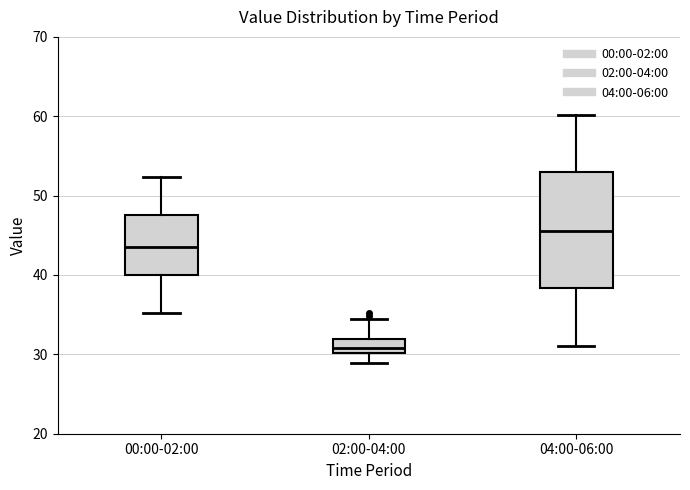

Where does the median line of the box for 02:00-04:00 sit on the y-axis? The values are not printed on the chart, so give them approximately, as read against the axis.

31